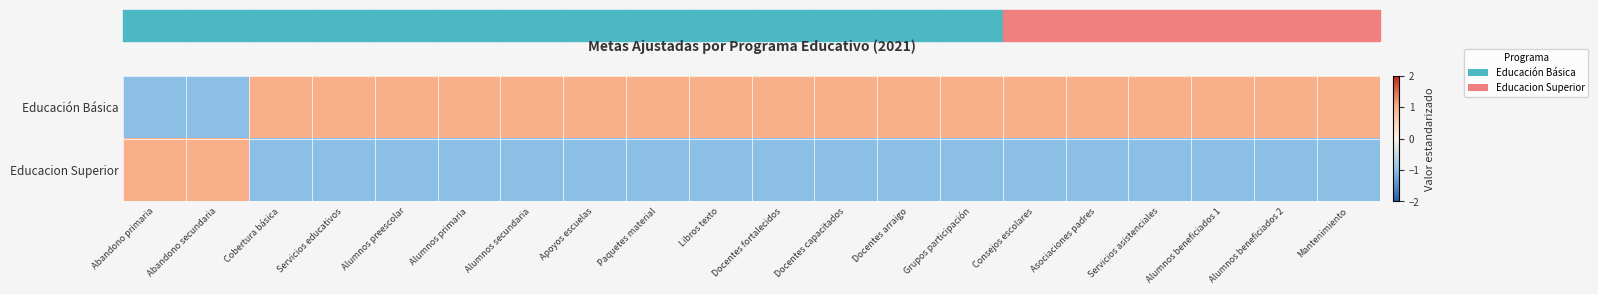

Which series has the widest spread of values?

Educación Básica